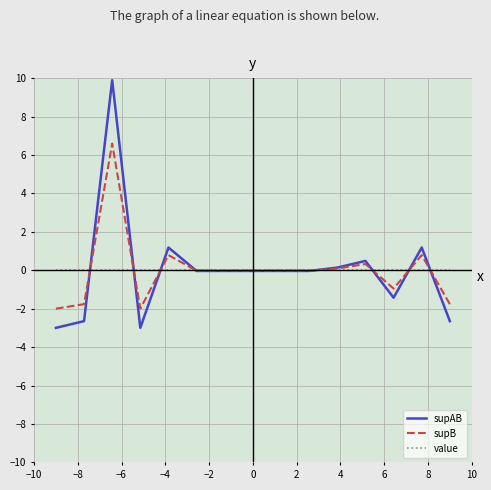

List the series in order of their peak value, lowest first.

value, supB, supAB